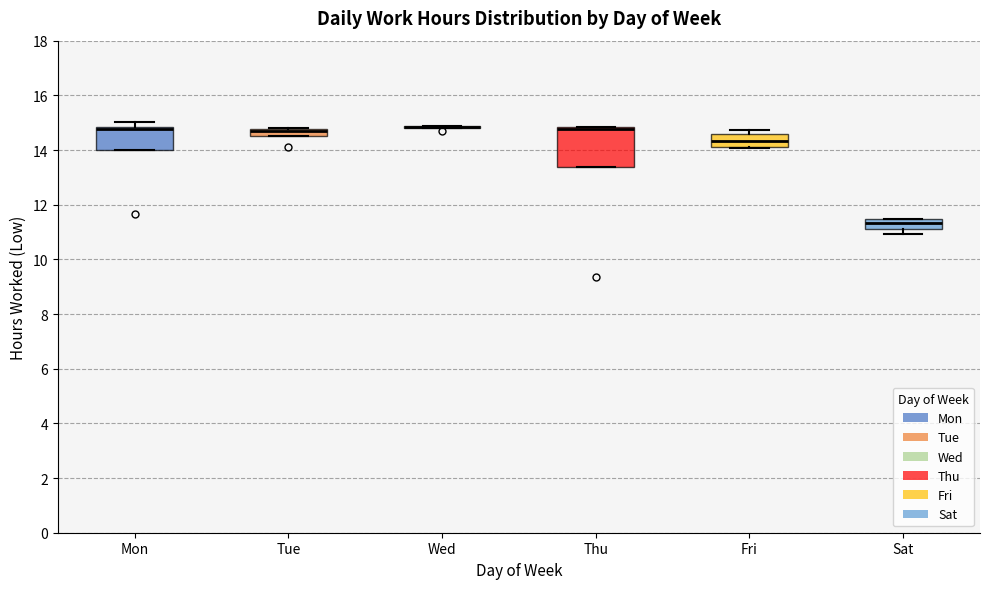

Where is the upper edge of the box for Fri on the y-axis? The values are not printed on the chart, so give them approximately, as read against the axis.

14.6